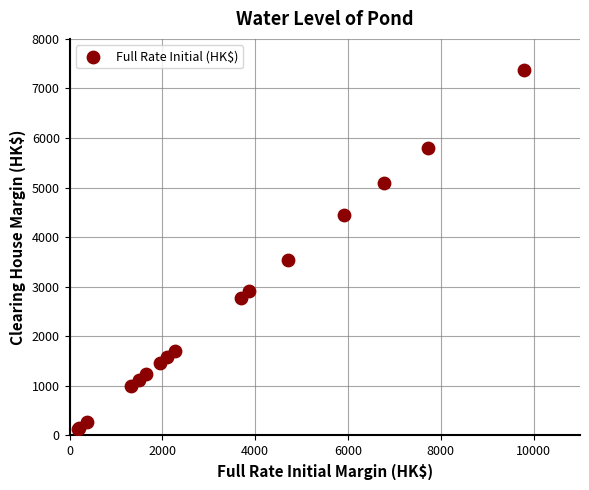

What Y value in the scatter plot is closest to 3755?

3540